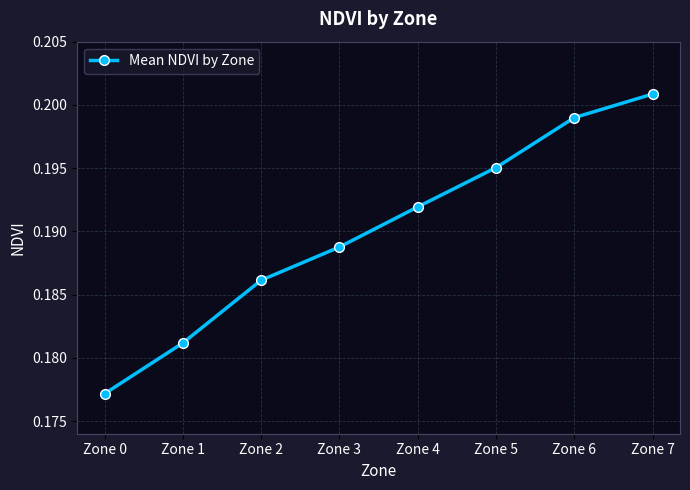

At which category does the chart reach its minimum across all series?

Zone 0